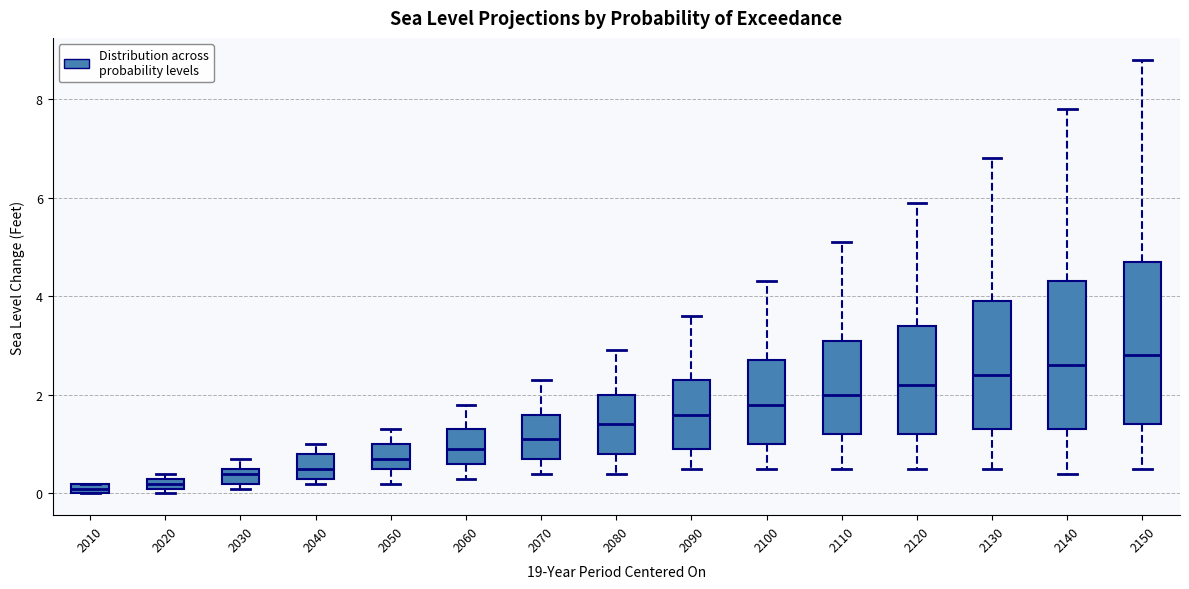

Where does the upper whisker of the box at x = 2060 end on the y-axis? The values are not printed on the chart, so give them approximately, as read against the axis.

1.8